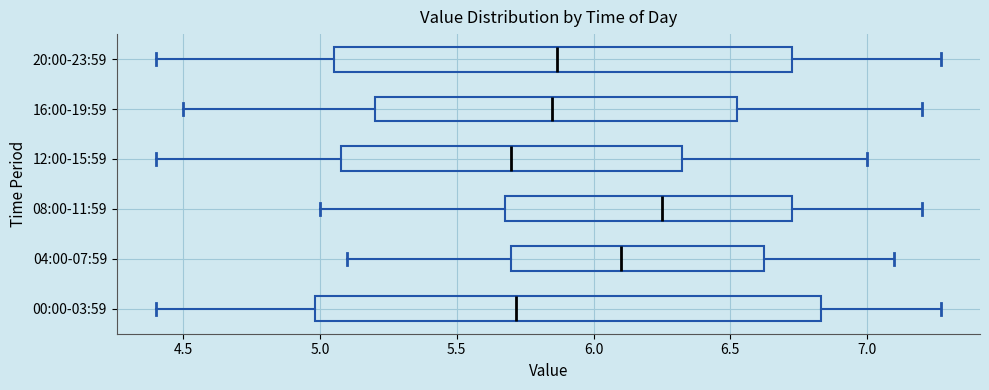

Where is the right edge of the box for 16:00-19:59 on the x-axis? The values are not printed on the chart, so give them approximately, as read against the axis.

6.55